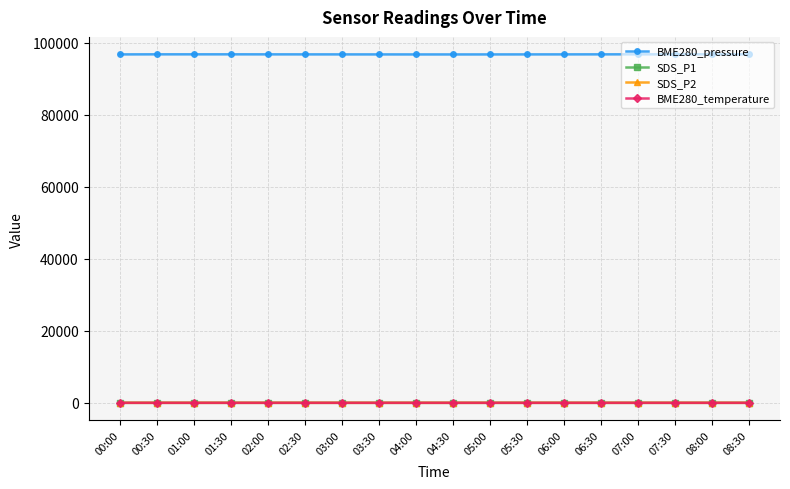

True or false: SDS_P2 has more than 0 interior local peaks.

True